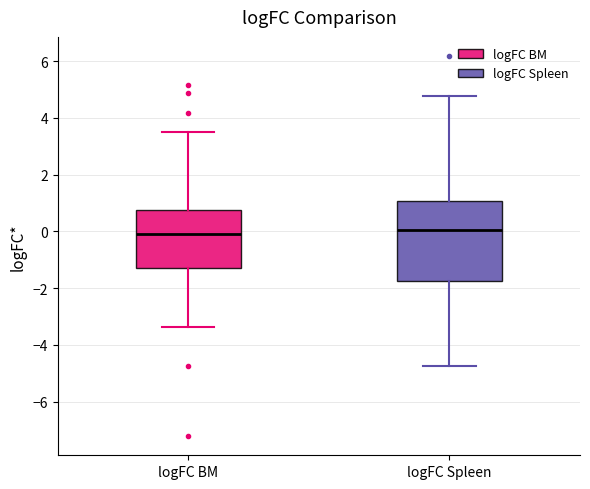

Reading left to right, read every box against the y-axis: the position of its median line, the range the box covers, and the ends of its whiskers. The values are not printed on the chart, so give them approximately, as read against the axis.

logFC BM: median 0.0, box -1.2 to 0.8, whiskers -3.4 to 3.4
logFC Spleen: median 0.0, box -1.8 to 1.0, whiskers -4.8 to 4.8